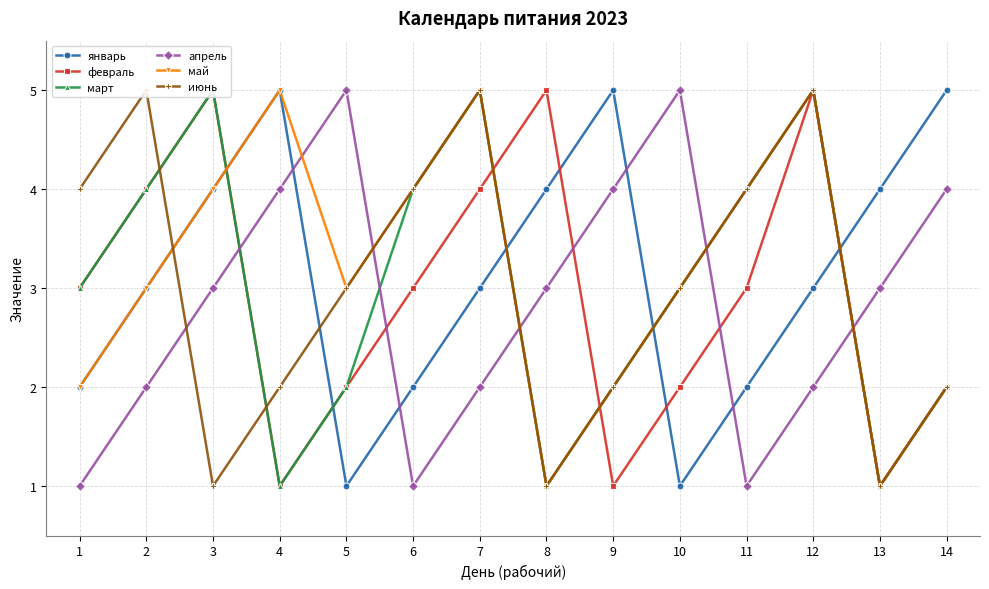

How many distinct data groups are displayed?

6